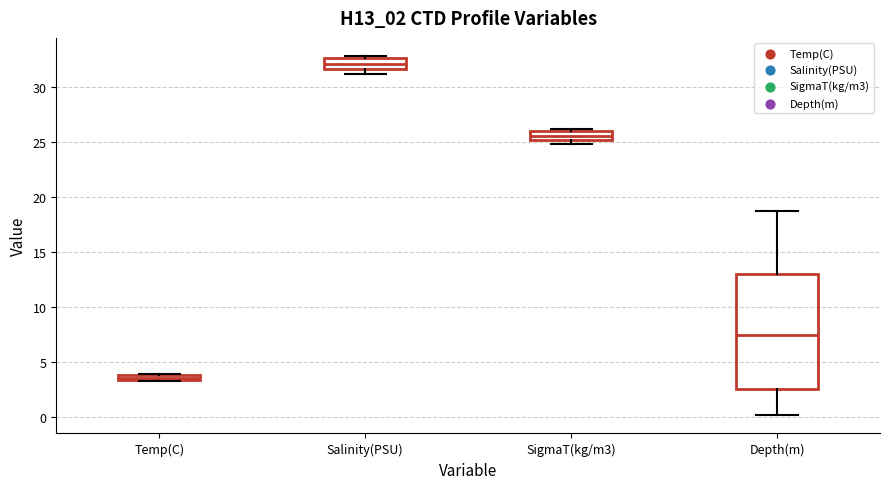

Which box has the highest median line?

Salinity(PSU)